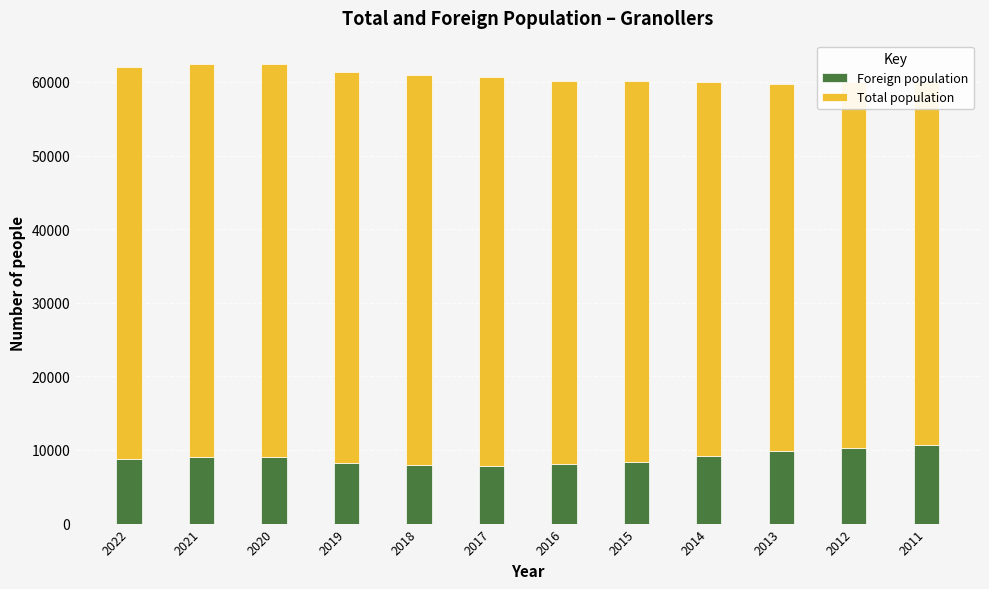

What is the value of the Total population bar at the 9th from the left?

50713